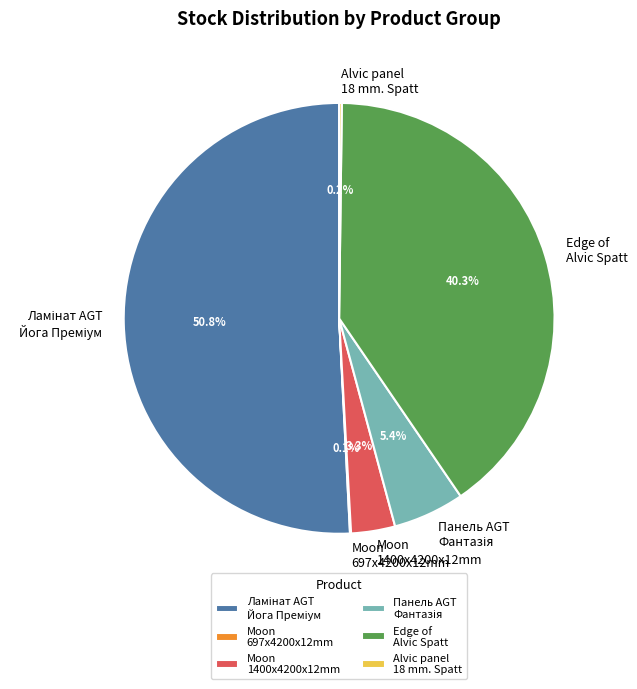

Is Edge of Alvic Spatt the majority of the pie?

No